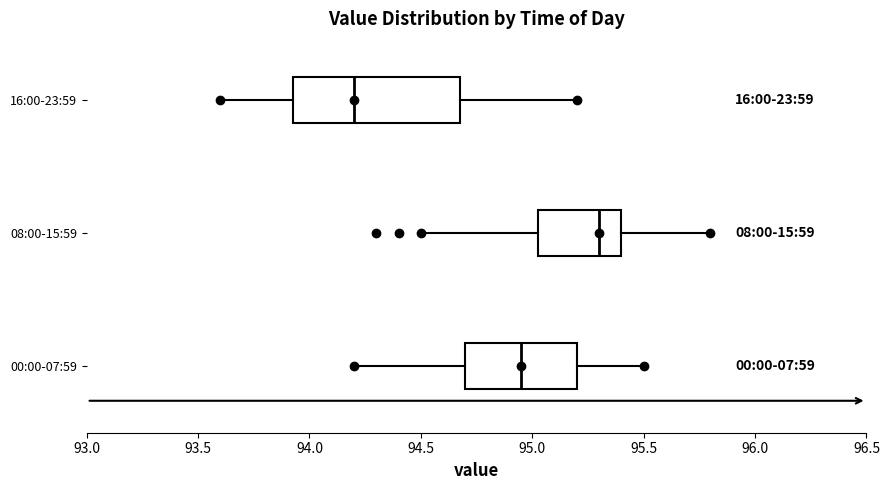

Reading bottom to top, transcribe this box plot: for each box, give where its median line is, the range the box spans, and where its two whiskers end, as read against the x-axis. The values are not printed on the chart, so give them approximately, as read against the axis.

00:00-07:59: median 94.95, box 94.70 to 95.20, whiskers 94.20 to 95.50
08:00-15:59: median 95.30, box 95.05 to 95.40, whiskers 94.50 to 95.80
16:00-23:59: median 94.20, box 93.95 to 94.70, whiskers 93.60 to 95.20